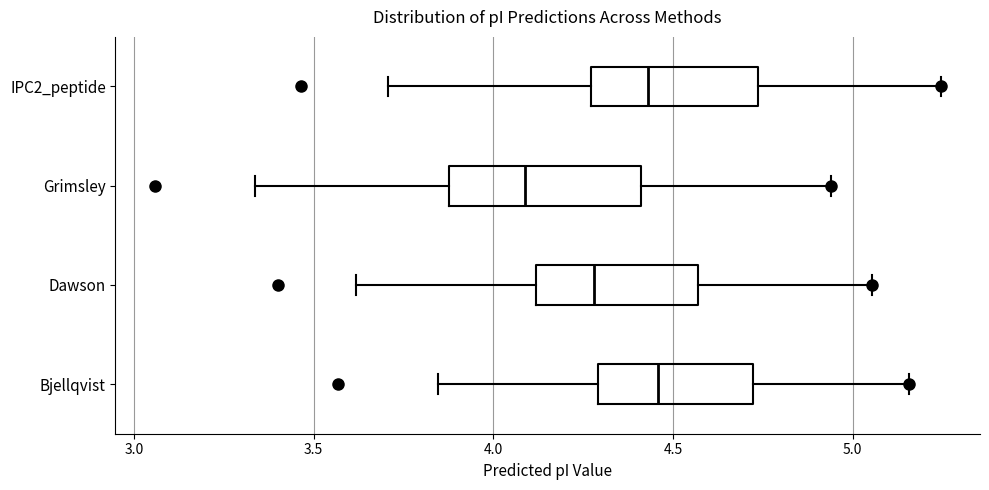

Reading bottom to top, read every box against the x-axis: the position of its median line, the range the box covers, and the ends of its whiskers. The values are not printed on the chart, so give them approximately, as read against the axis.

Bjellqvist: median 4.45, box 4.30 to 4.70, whiskers 3.85 to 5.15
Dawson: median 4.30, box 4.10 to 4.55, whiskers 3.60 to 5.05
Grimsley: median 4.10, box 3.90 to 4.40, whiskers 3.35 to 4.95
IPC2_peptide: median 4.45, box 4.25 to 4.75, whiskers 3.70 to 5.25